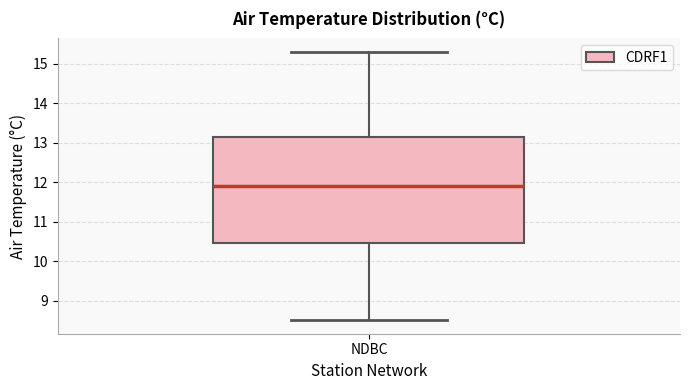

Where is the upper edge of the box for NDBC on the y-axis? The values are not printed on the chart, so give them approximately, as read against the axis.

13.2